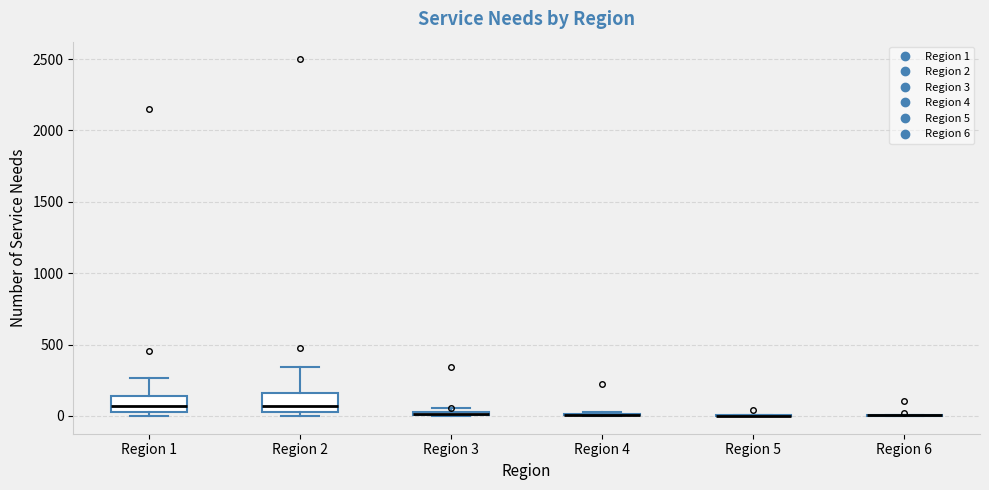

Where is the upper edge of the box for Region 1 on the y-axis? The values are not printed on the chart, so give them approximately, as read against the axis.

150